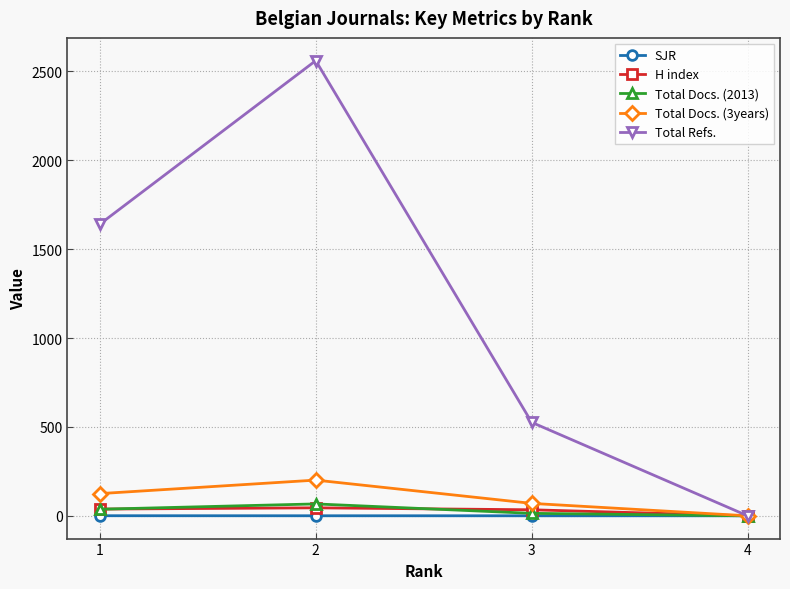

At which category does Total Docs. (3years) reach its first local peak?

2